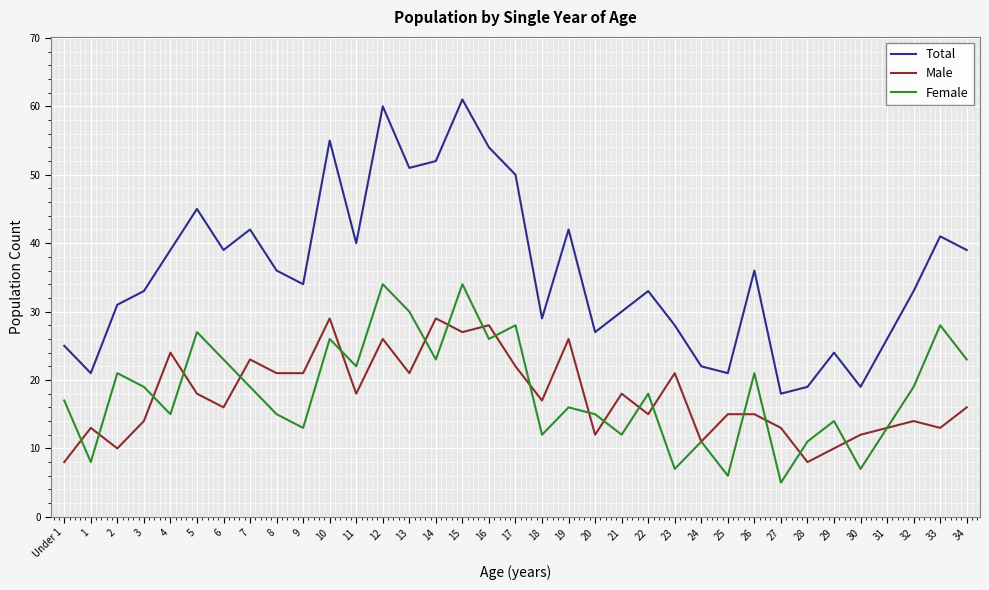

How many interior local valleys does the Female series have?

12